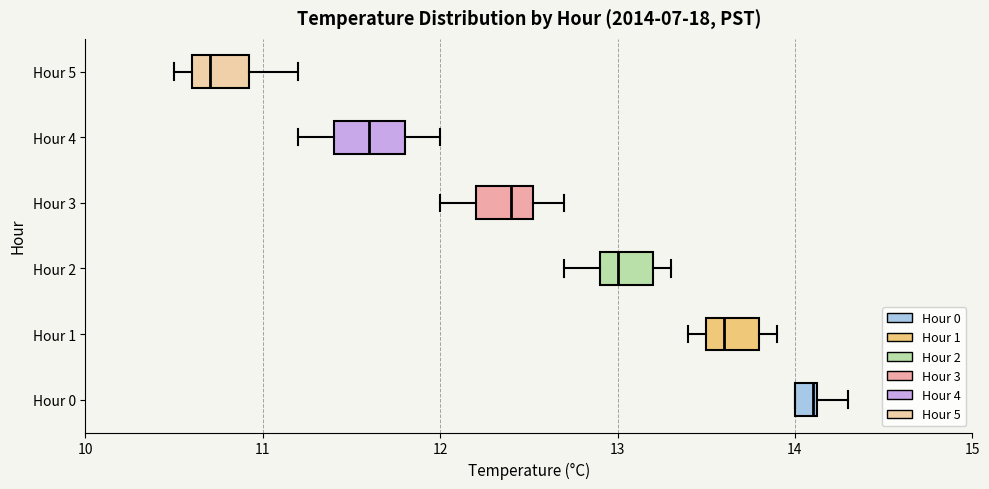

Where is the right edge of the box for Hour 2 on the x-axis? The values are not printed on the chart, so give them approximately, as read against the axis.

13.2